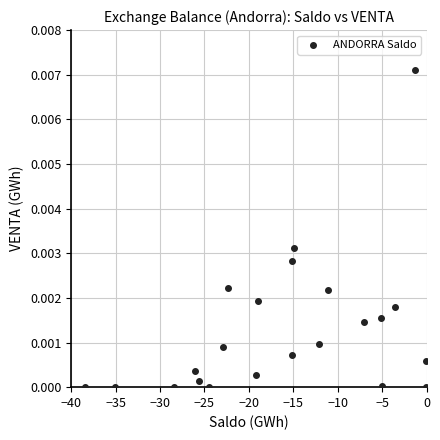

What is the range of X values (max minus min)?

38.4